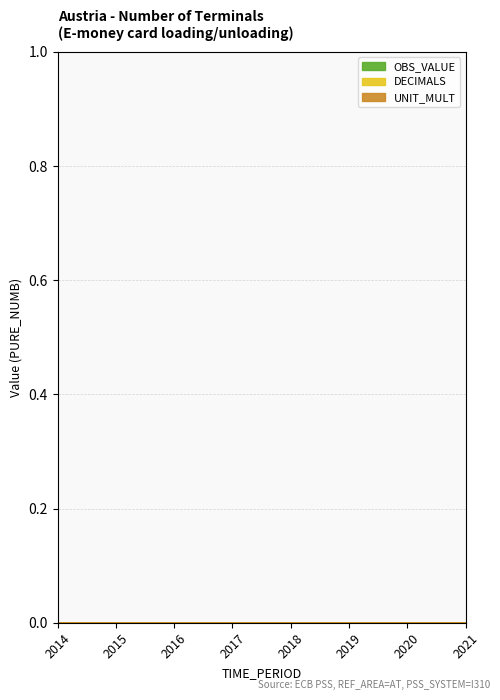

True or false: UNIT_MULT and TIME_PERIOD cross at least once.

False